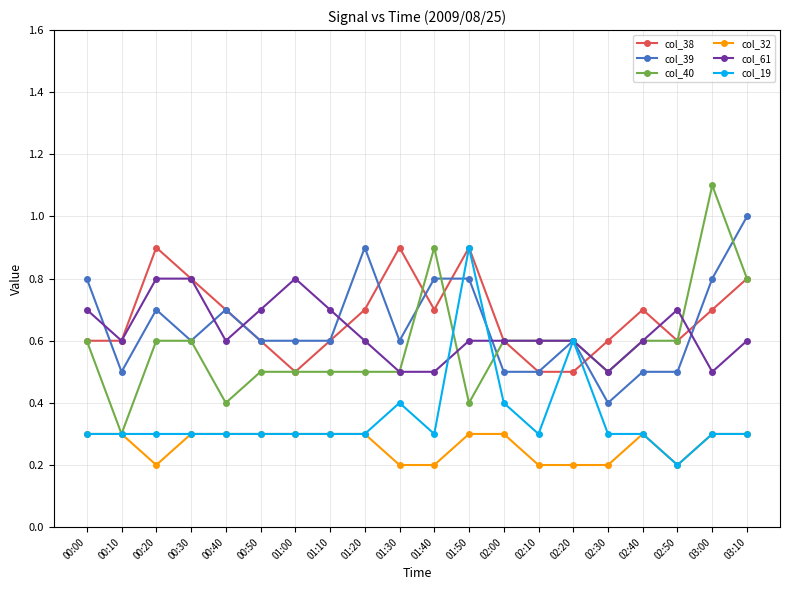

Reading right to left, transcribe all the data shown in this chart.

col_38: 0.8	0.7	0.6	0.7	0.6	0.5	0.5	0.6	0.9	0.7	0.9	0.7	0.6	0.5	0.6	0.7	0.8	0.9	0.6	0.6
col_39: 1.0	0.8	0.5	0.5	0.4	0.6	0.5	0.5	0.8	0.8	0.6	0.9	0.6	0.6	0.6	0.7	0.6	0.7	0.5	0.8
col_40: 0.8	1.1	0.6	0.6	0.5	0.6	0.6	0.6	0.4	0.9	0.5	0.5	0.5	0.5	0.5	0.4	0.6	0.6	0.3	0.6
col_32: 0.3	0.3	0.2	0.3	0.2	0.2	0.2	0.3	0.3	0.2	0.2	0.3	0.3	0.3	0.3	0.3	0.3	0.2	0.3	0.3
col_61: 0.6	0.5	0.7	0.6	0.5	0.6	0.6	0.6	0.6	0.5	0.5	0.6	0.7	0.8	0.7	0.6	0.8	0.8	0.6	0.7
col_19: 0.3	0.3	0.2	0.3	0.3	0.6	0.3	0.4	0.9	0.3	0.4	0.3	0.3	0.3	0.3	0.3	0.3	0.3	0.3	0.3